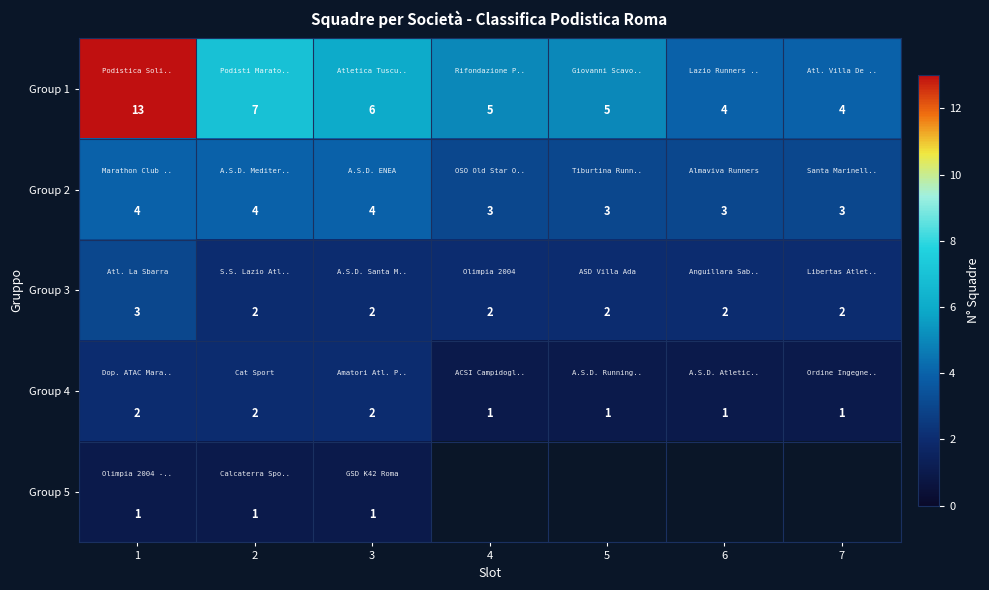

At which category is the sum across all series the highest?

1